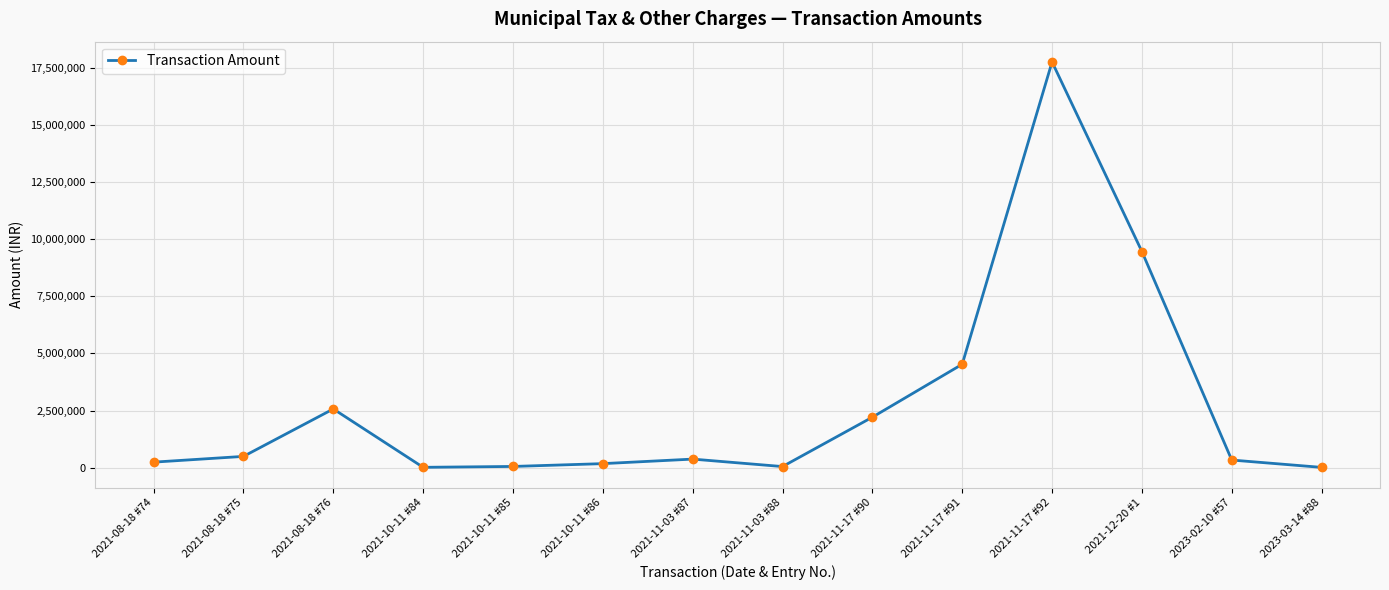

What is the change in value from 2021-11-03 #88 to 2021-11-17 #92?

+17719876